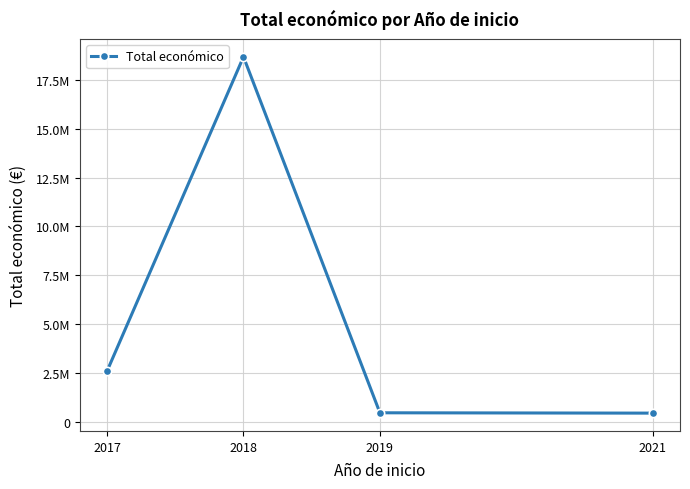

Rank the categories by value from highest to lowest.

2018, 2017, 2019, 2021